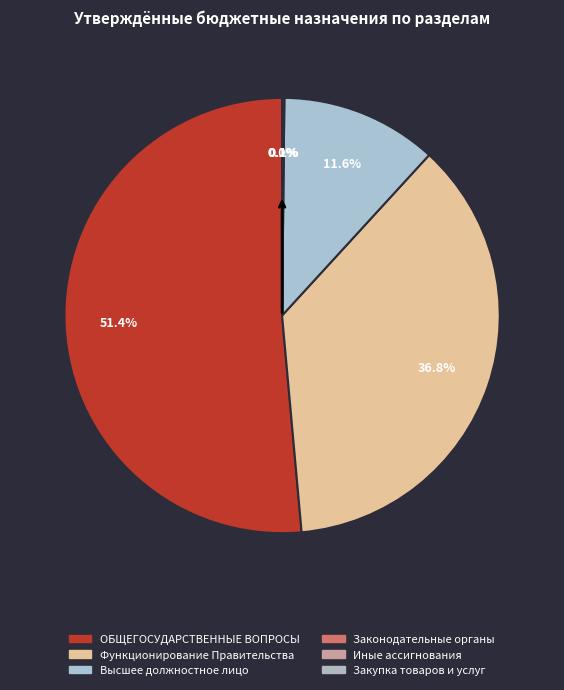

Which category has the biggest portion of the pie?

ОБЩЕГОСУДАРСТВЕННЫЕ ВОПРОСЫ